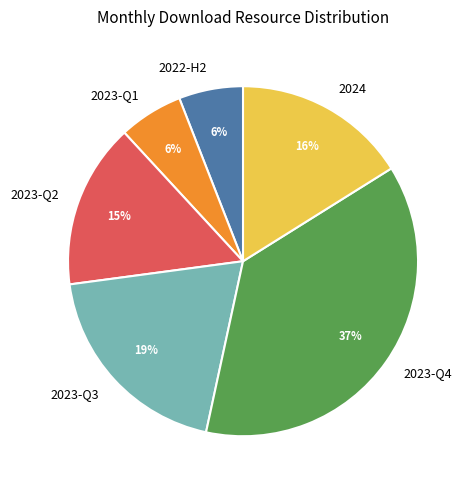

What is the ratio of the value at 2024 to the value at 2023-Q4?

0.4